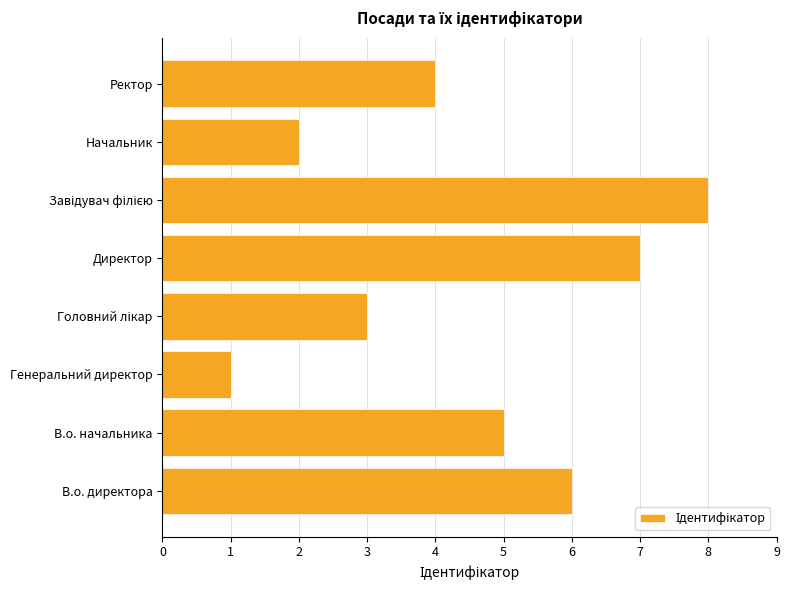

What is the maximum value shown in the chart?

8